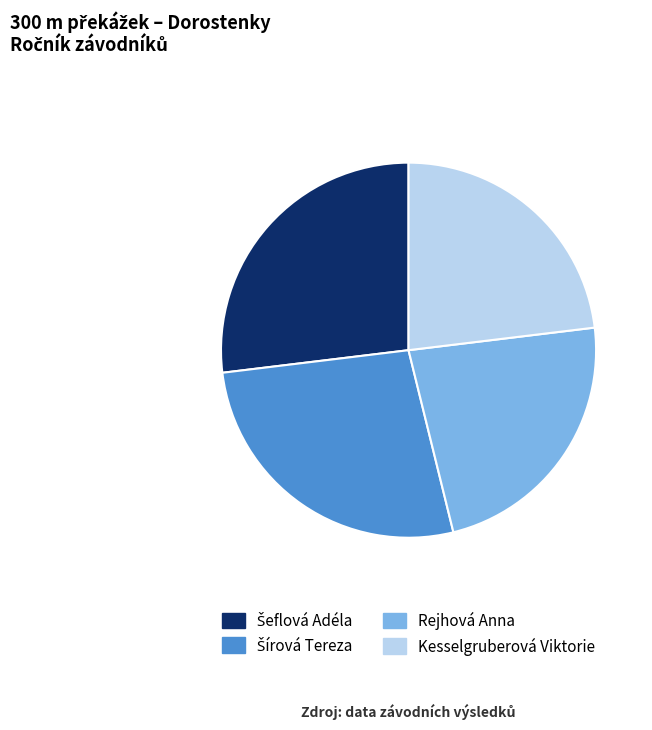

Is there any slice that represents more than half of the pie?

No